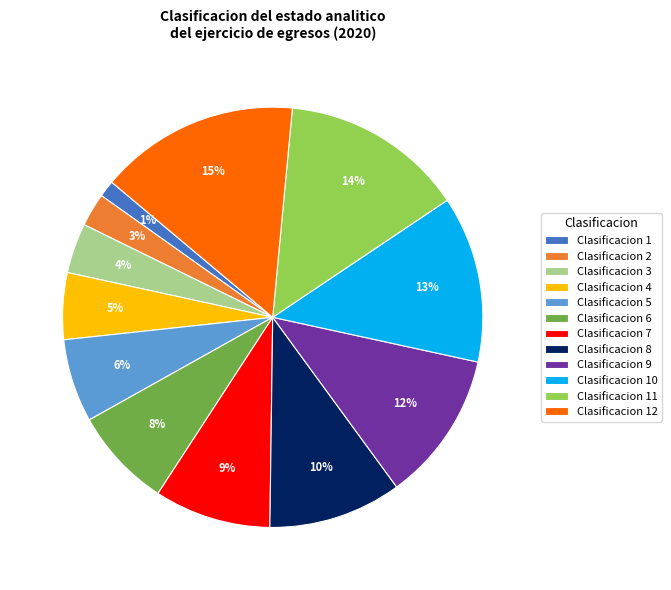

Is there a majority slice in this chart?

No